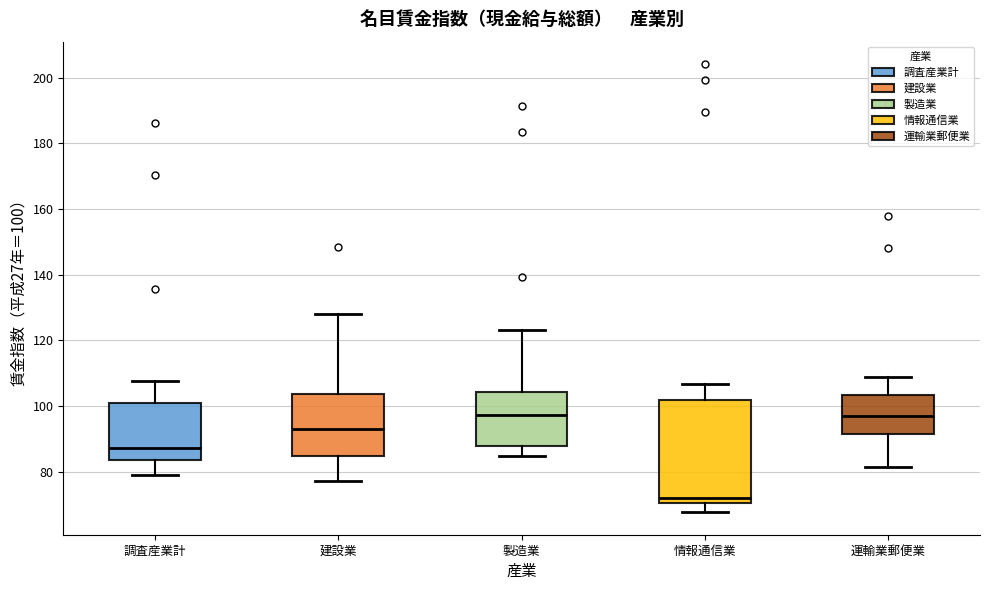

Reading left to right, read every box against the y-axis: the position of its median line, the range the box covers, and the ends of its whiskers. The values are not printed on the chart, so give them approximately, as read against the axis.

調査産業計: median 88, box 84 to 100, whiskers 78 to 108
建設業: median 92, box 84 to 104, whiskers 78 to 128
製造業: median 98, box 88 to 104, whiskers 84 to 124
情報通信業: median 72, box 70 to 102, whiskers 68 to 106
運輸業郵便業: median 96, box 92 to 104, whiskers 82 to 108